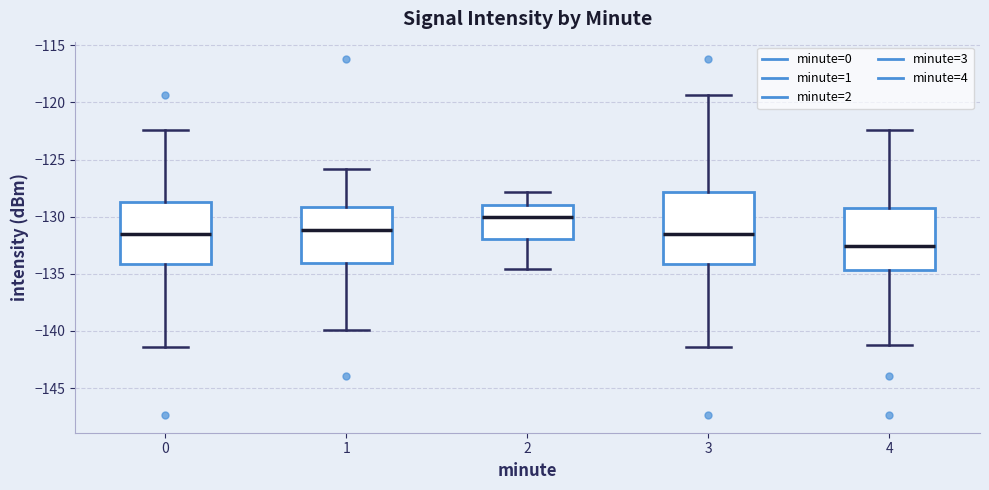

Where is the lower edge of the box at x = 2 on the y-axis? The values are not printed on the chart, so give them approximately, as read against the axis.

-132.0